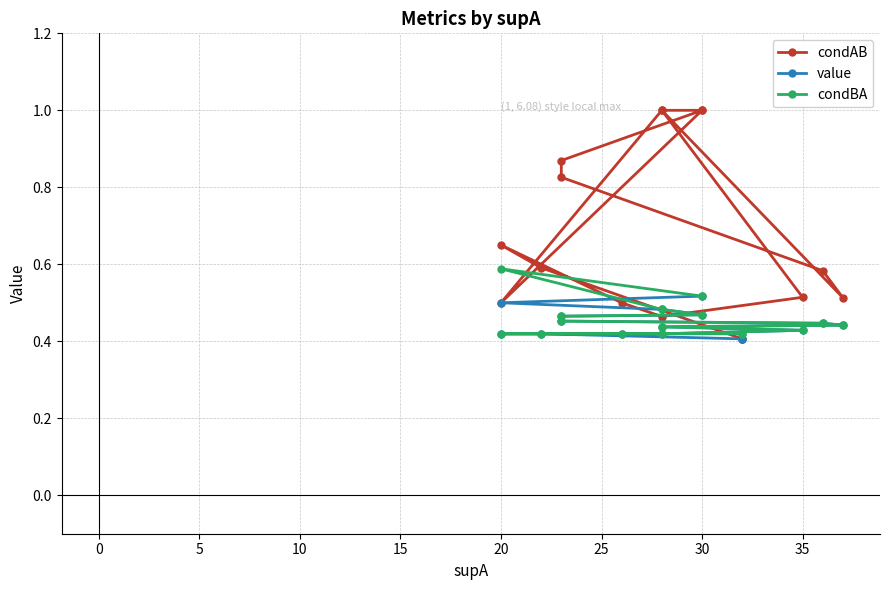

The condAB series shows 1.2 at 15. True or false?

False